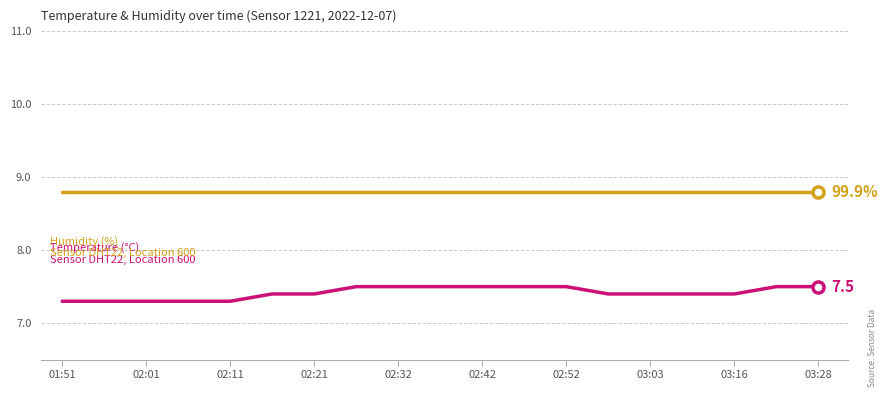

What is the minimum value shown in the chart?

7.3